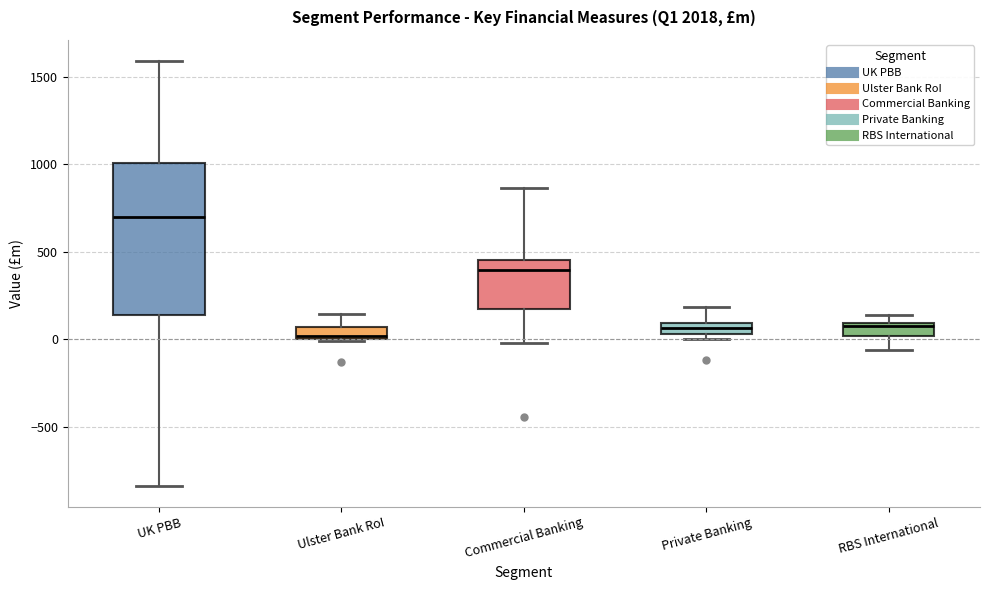

Where does the upper whisker of the box for Ulster Bank RoI end on the y-axis? The values are not printed on the chart, so give them approximately, as read against the axis.

150